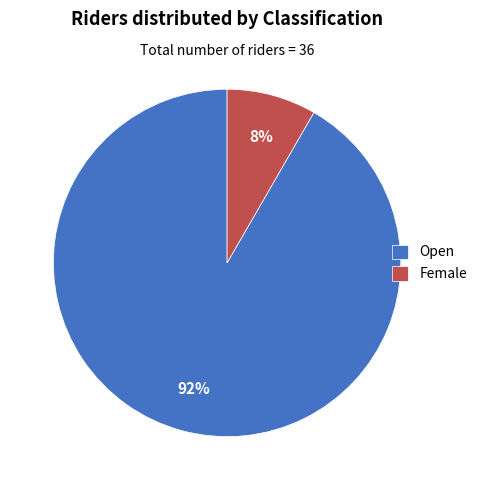

To the nearest percent, what is the combined percentage of Female and Open?

100%